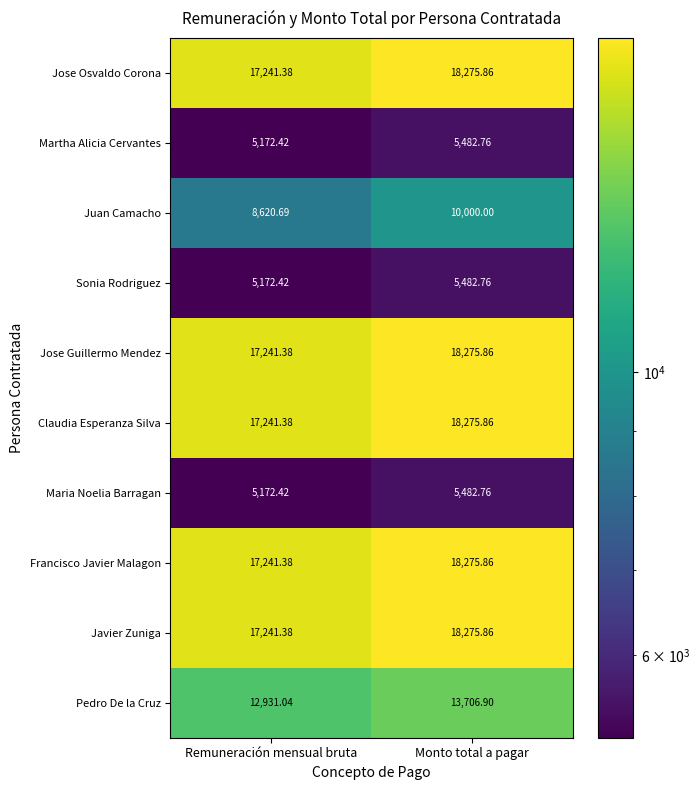

At which category does the chart reach its peak across all series?

Monto total a pagar